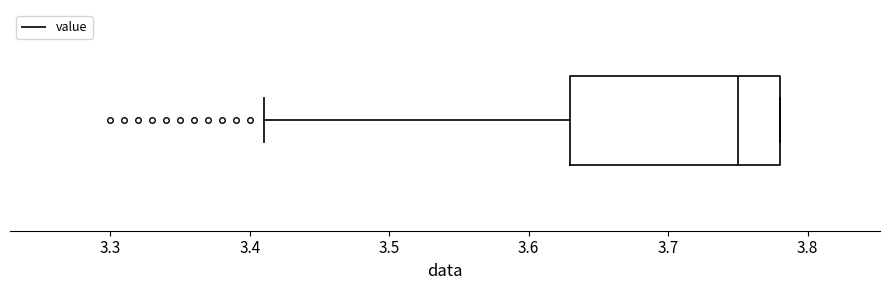

Transcribe this box plot: give where the median line is, the range the box spans, and where the two whiskers end, as read against the x-axis. The values are not printed on the chart, so give them approximately, as read against the axis.

median 3.75, box 3.63 to 3.78, whiskers 3.41 to 3.78